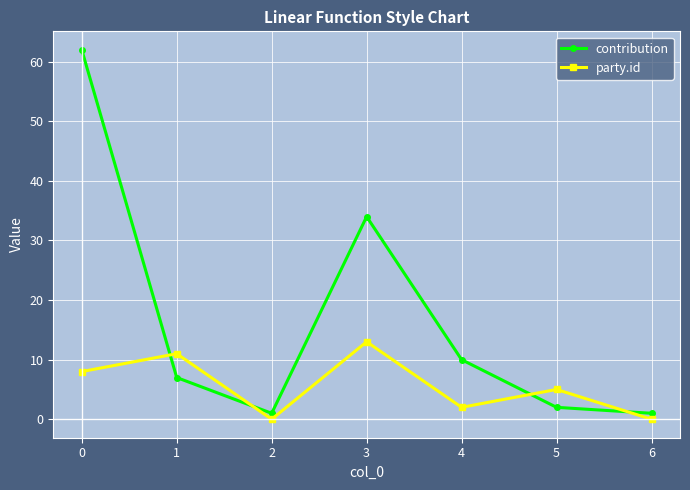

What is the difference between the second highest and second lowest values in the contribution series?

33